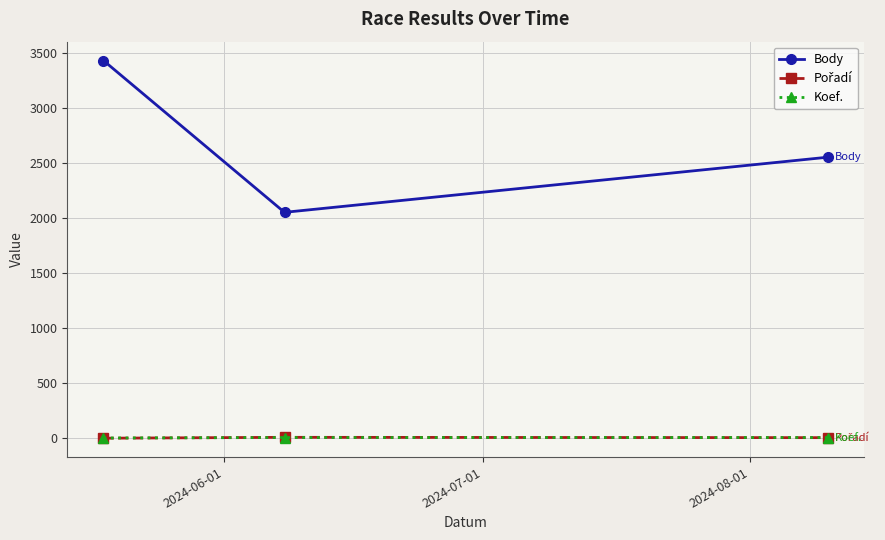

At how many categories does at least one series exceed 610?

3